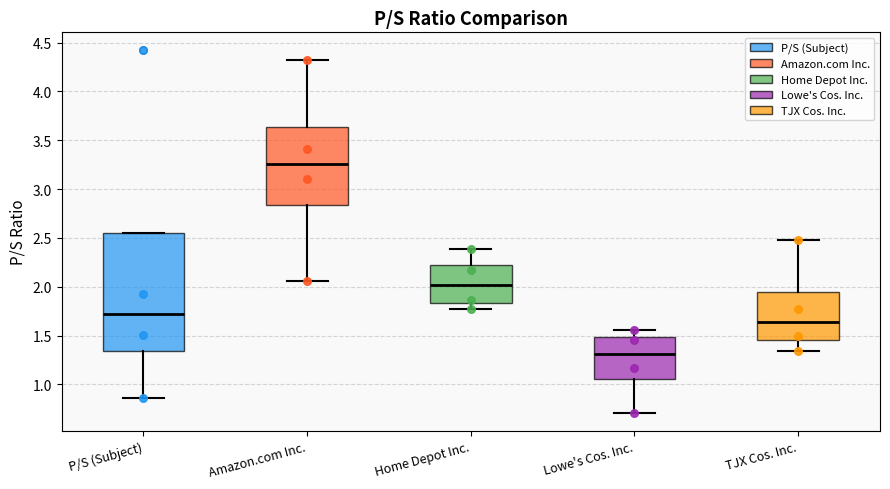

Which box has the highest median line?

Amazon.com Inc.